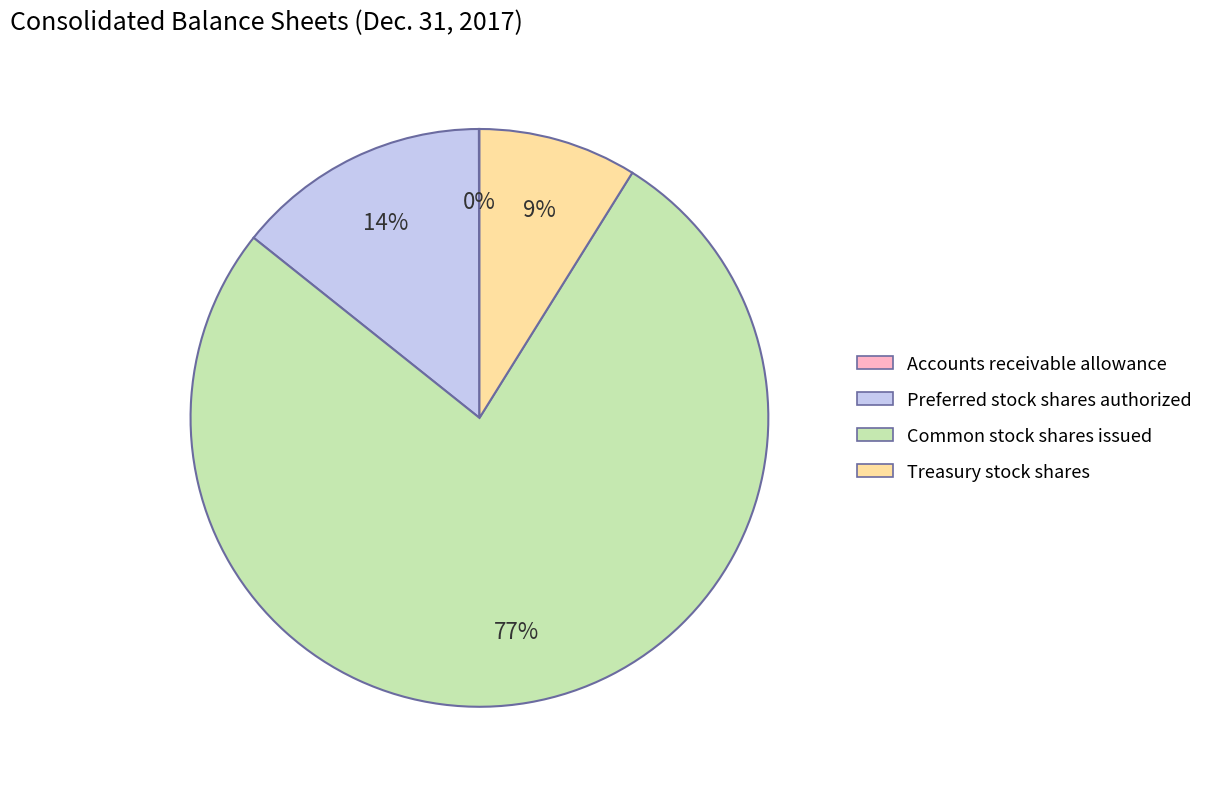

Which slice is the largest?

Common stock shares issued